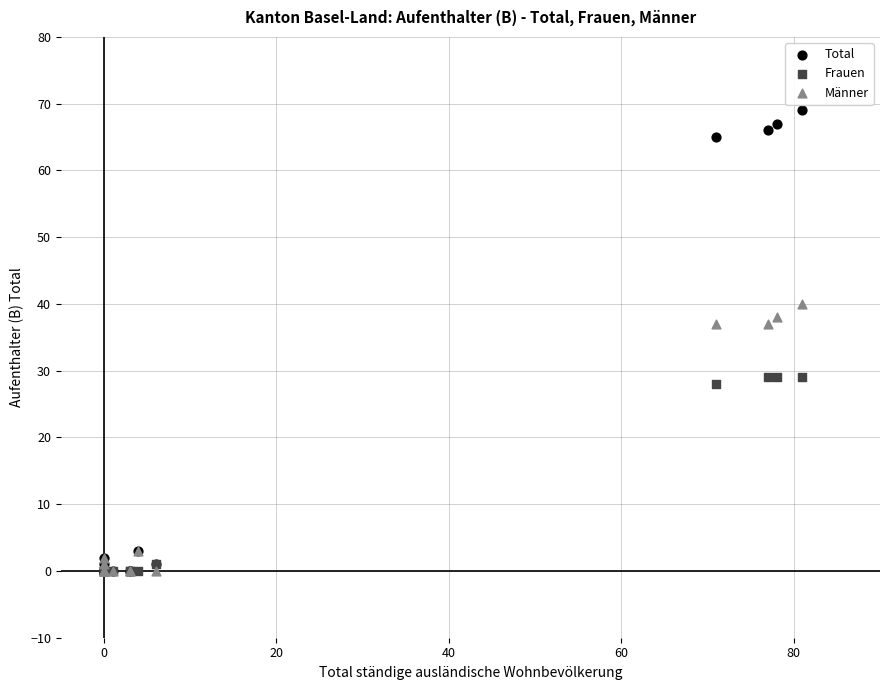

Which series contains the highest Y value?

Total